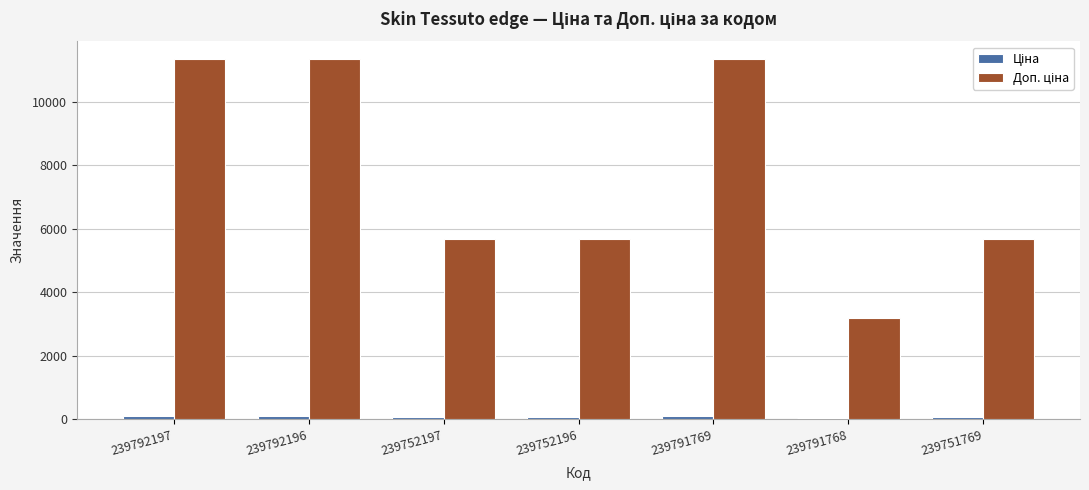

What is the maximum value shown in the chart?

11334.0